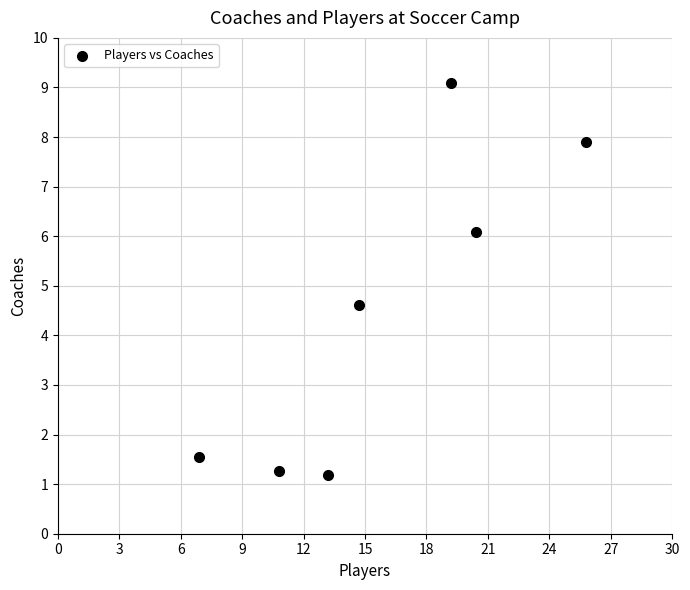

What Y value in the scatter plot is closest to 5?

4.6